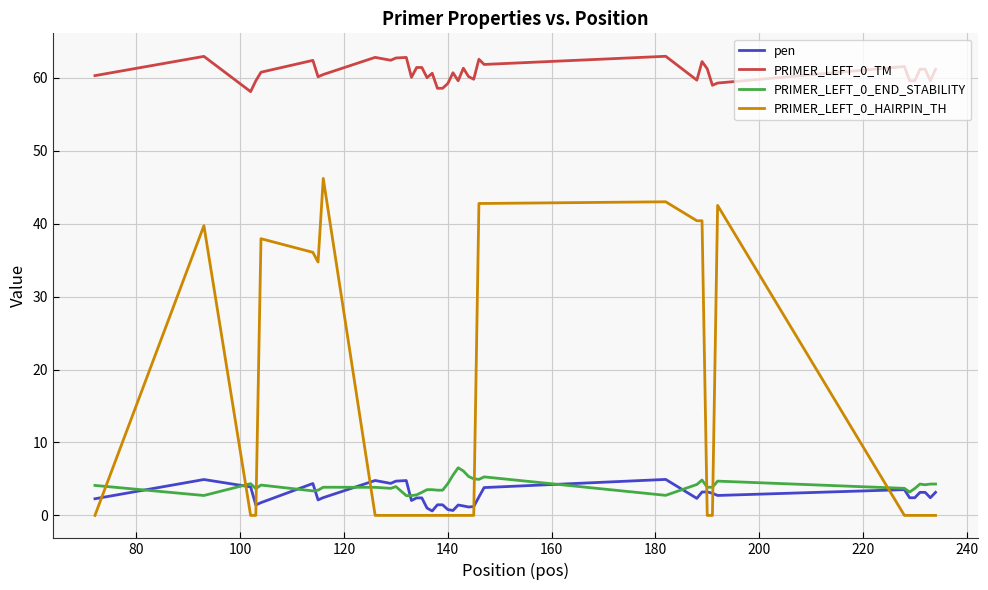

What is the difference between the maximum and minimum values in the PRIMER_LEFT_0_HAIRPIN_TH series?

46.2